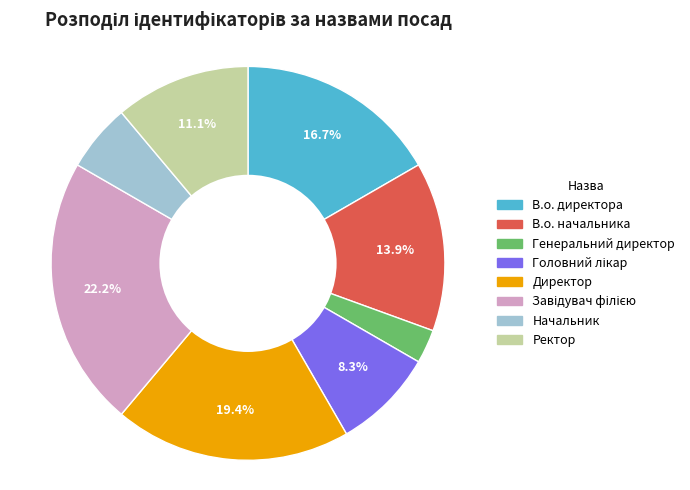

What portion of the pie excludes В.о. начальника?

86.1%